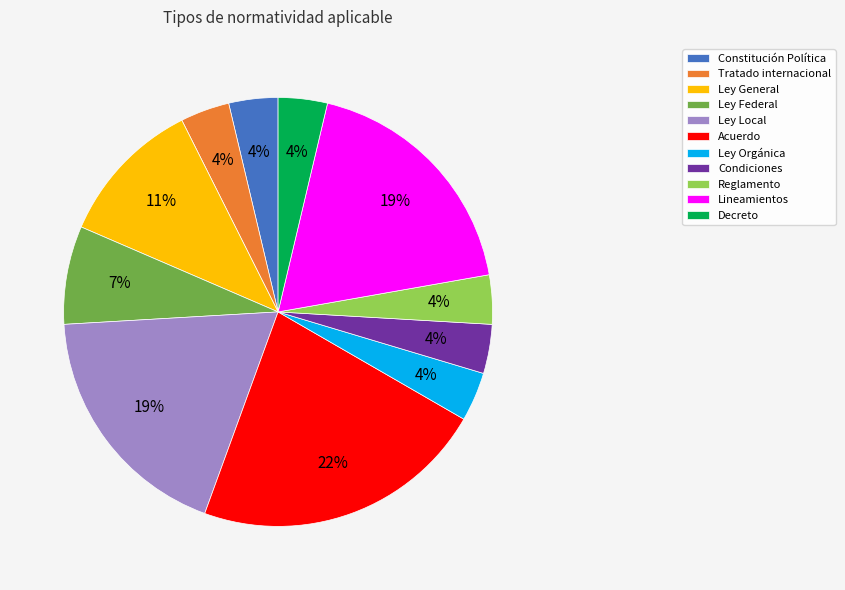

To the nearest percent, what is the average slice percentage?

9%